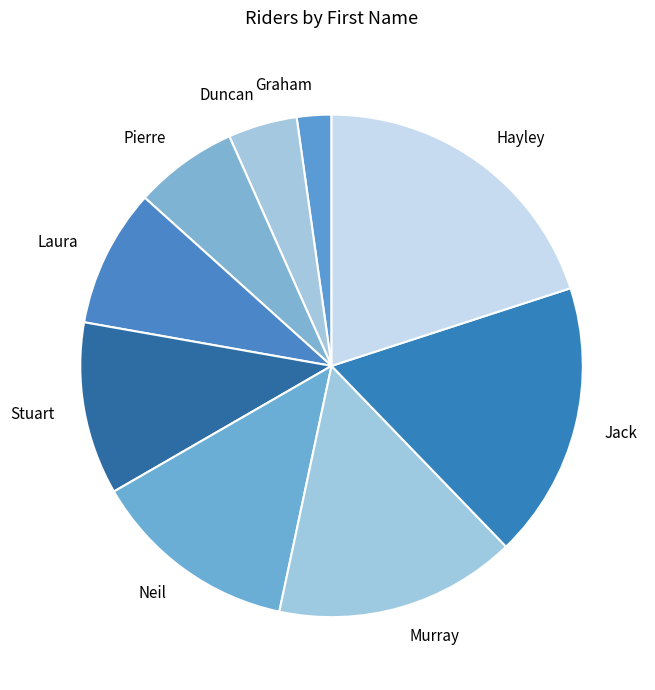

What is the smallest slice in the pie chart?

Graham